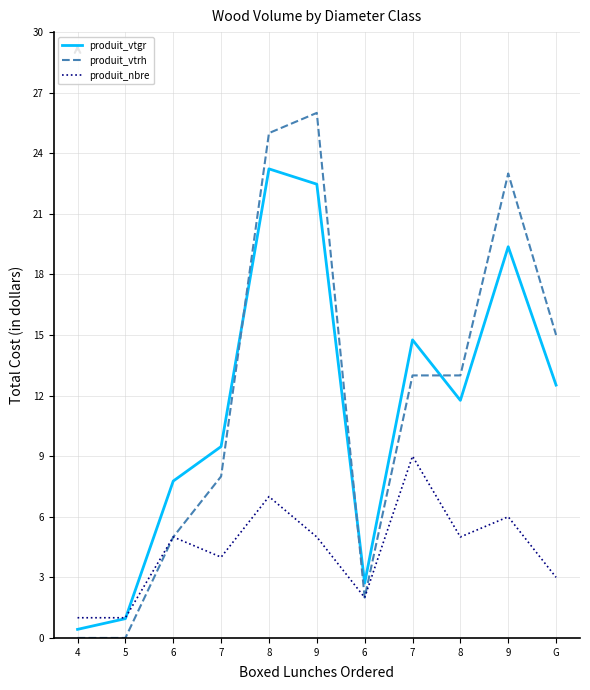

The value of produit_nbre at 9 is 3.7. True or false?

False